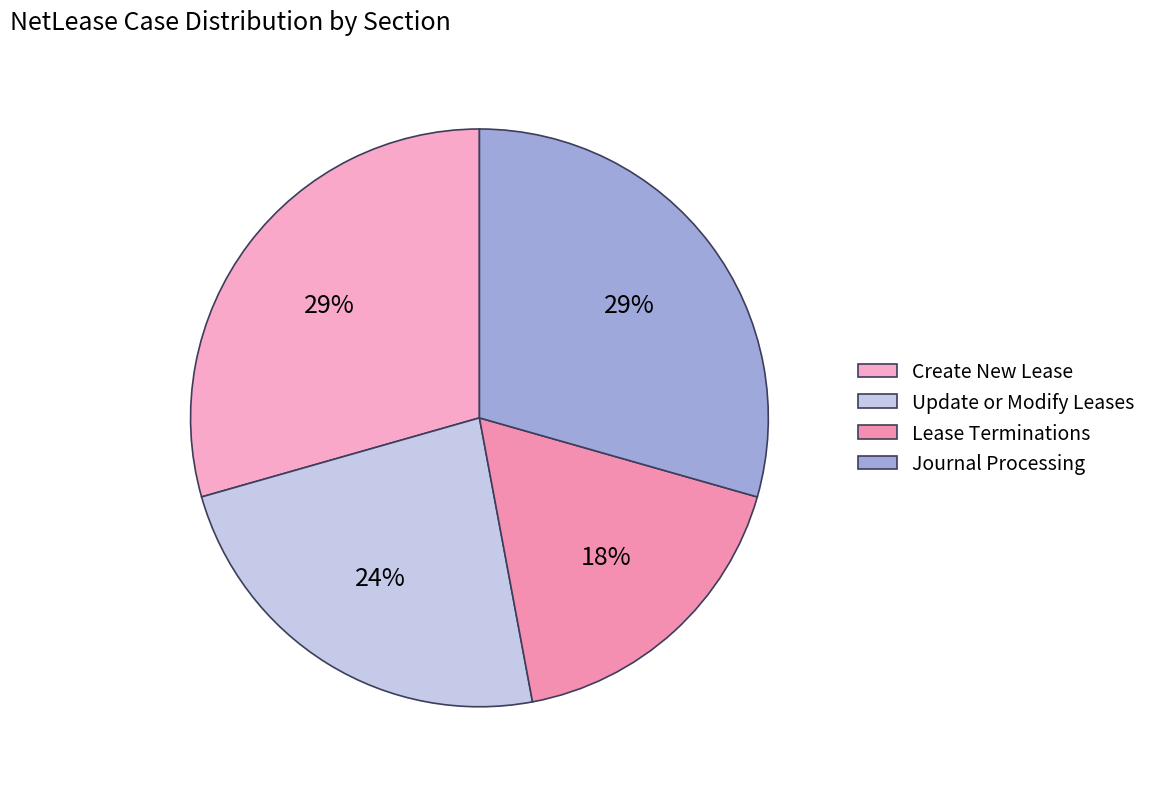

Is Lease Terminations the majority of the pie?

No